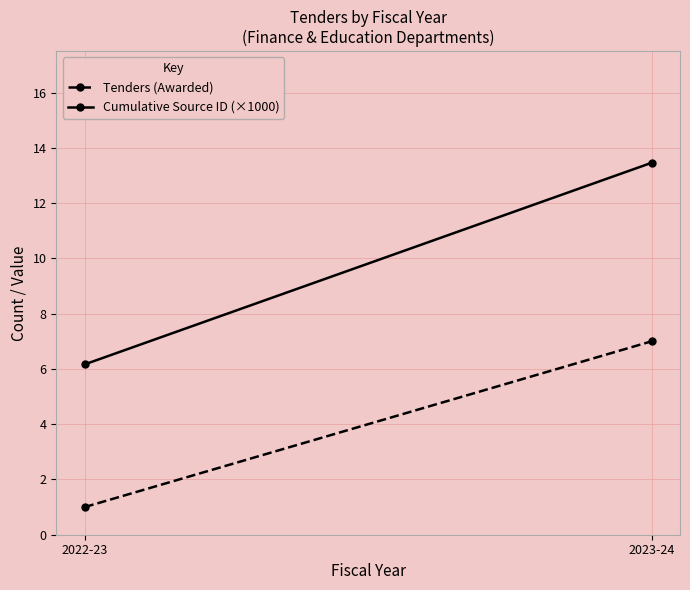

List the series in order of their overall mean, lowest first.

Tenders (Awarded), Cumulative Source ID (×1000)